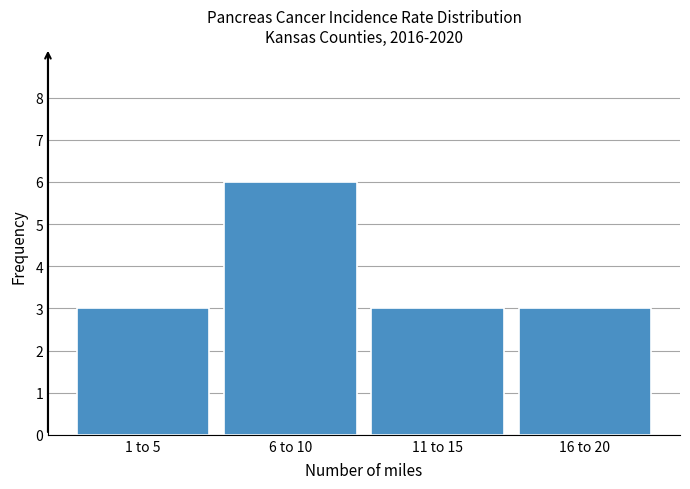

Reading left to right, transcribe all the data shown in this chart.

1 to 5=3	6 to 10=6	11 to 15=3	16 to 20=3